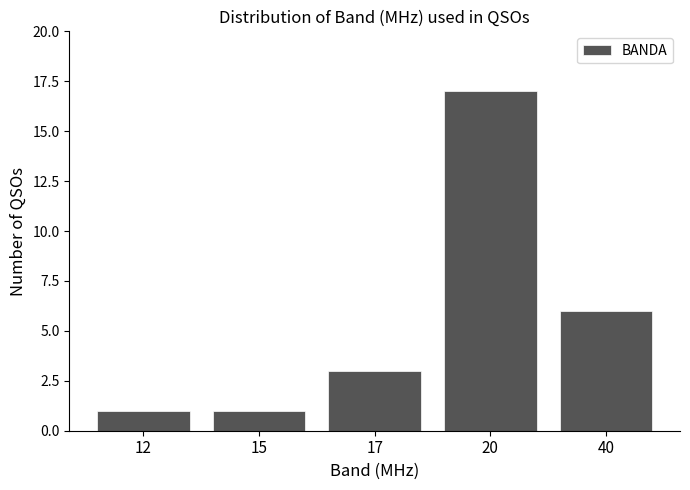

Reading right to left, list all the values displayed in this chart.

6	17	3	1	1